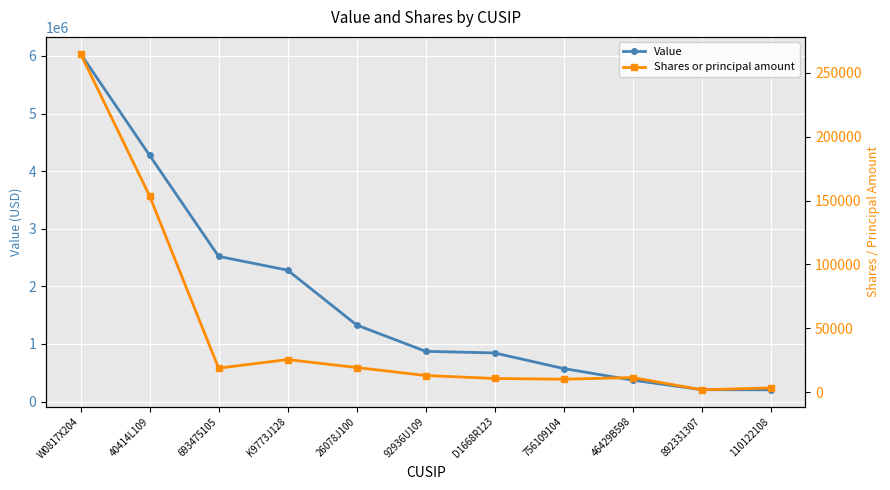

Is this an area chart (filled region under the line)?

No